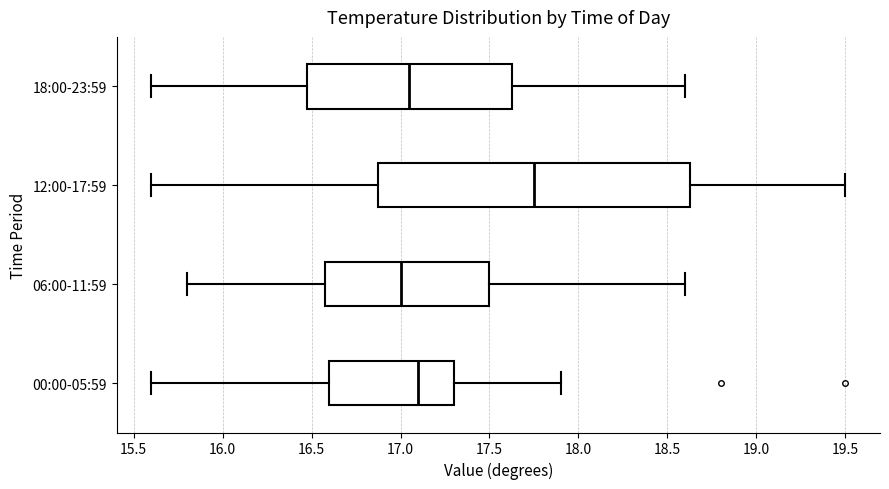

Which box is the widest, from its left edge to its right edge?

12:00-17:59